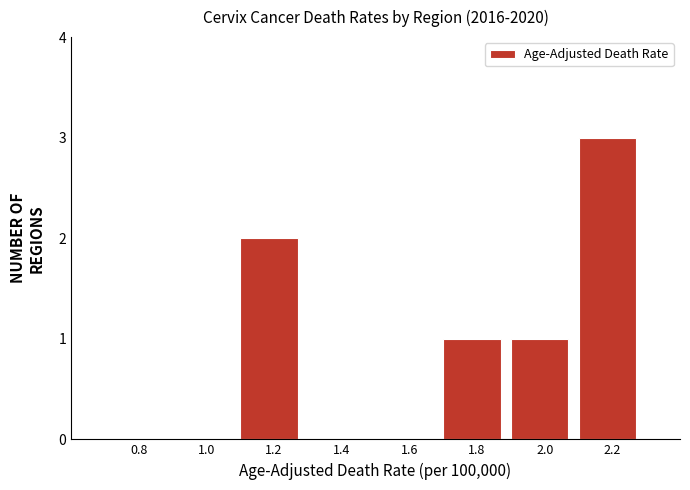

Reading right to left, what are all the values shown in this chart?

2.2=3	2.0=1	1.8=1	1.6=0	1.4=0	1.2=2	1.0=0	0.8=0